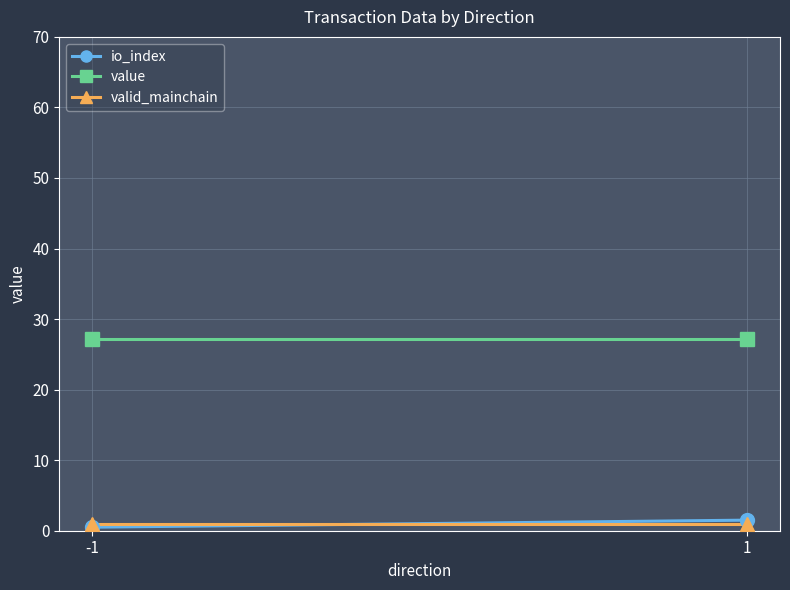

What is the value of the valid_mainchain point at the 2nd from the left?

1.0